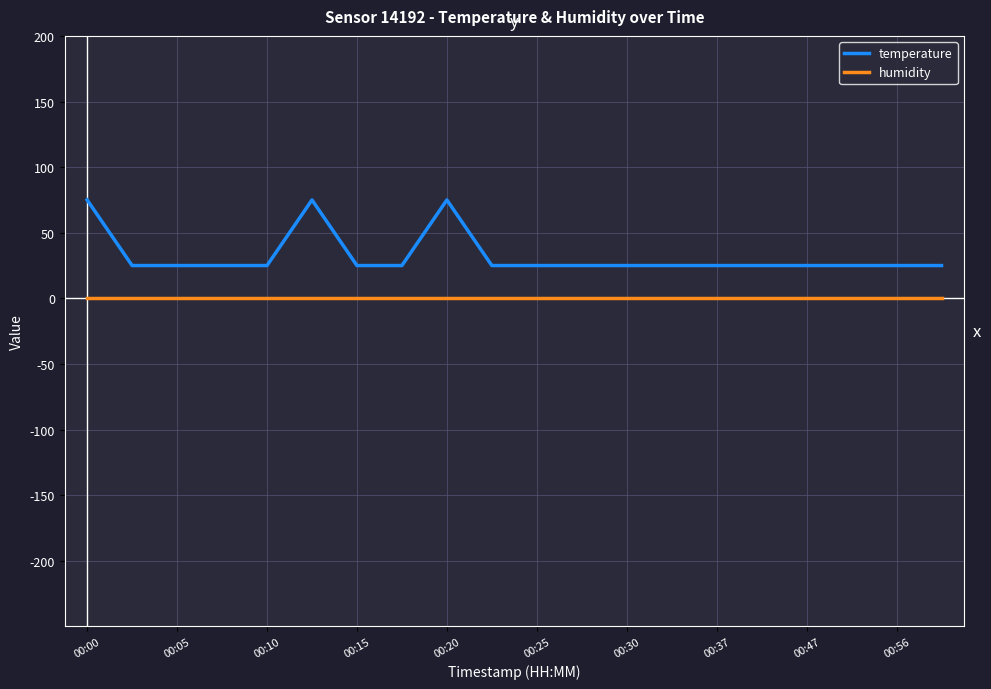

Which series has the largest total across all categories?

temperature